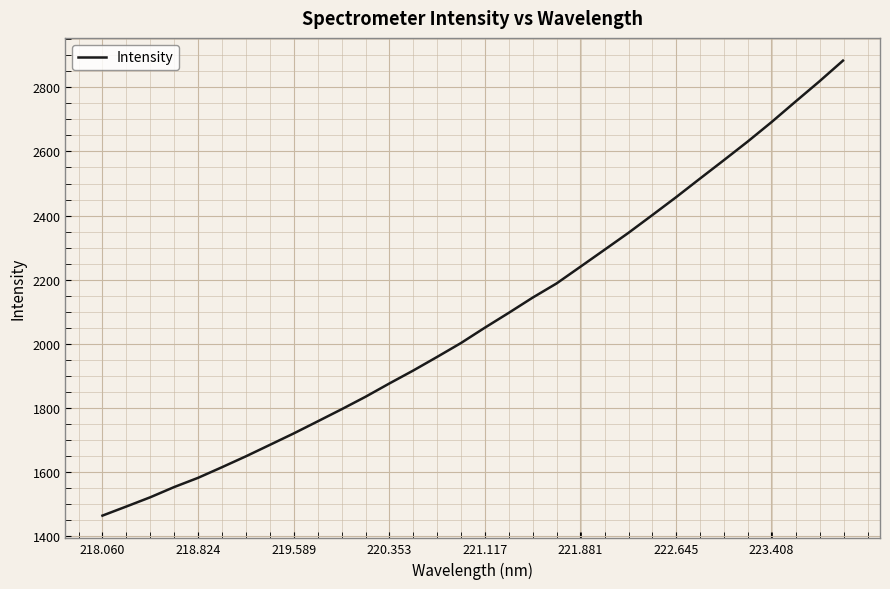

True or false: the data has more than 2 interior local peaks.

False